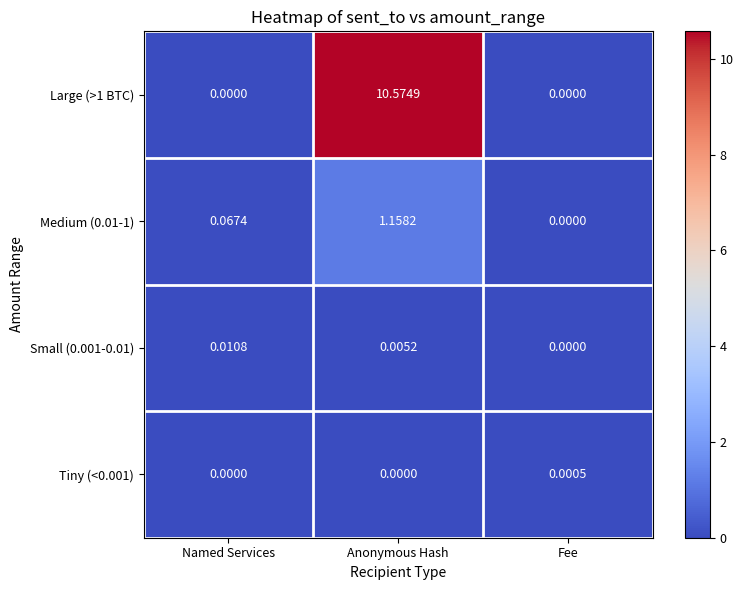

At which category is the sum across all series the highest?

Anonymous Hash